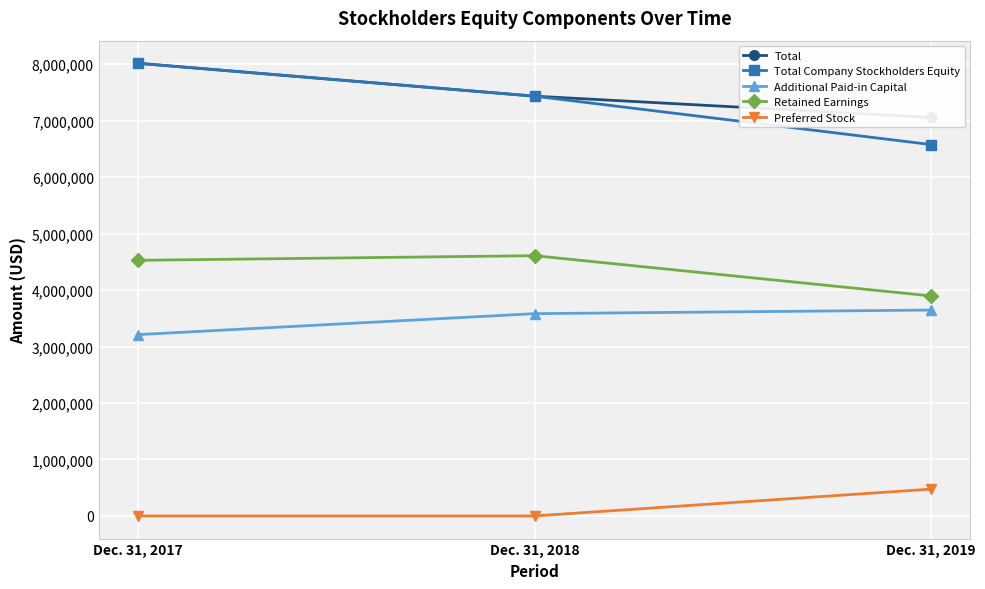

What is the minimum value for Total Company Stockholders Equity?

6578242